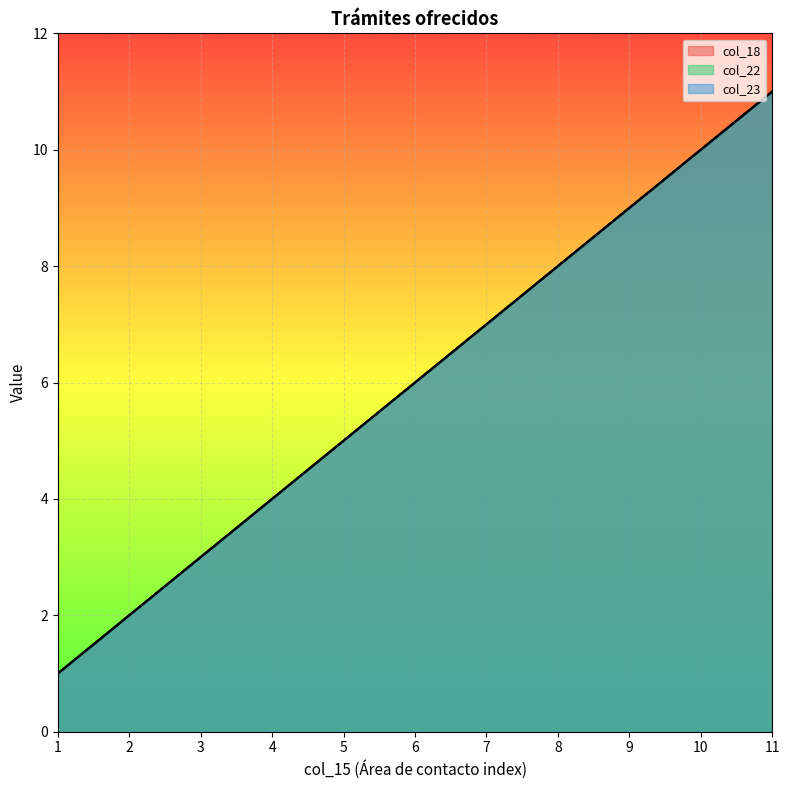

How many col_23 values are between 3 and 9?

7